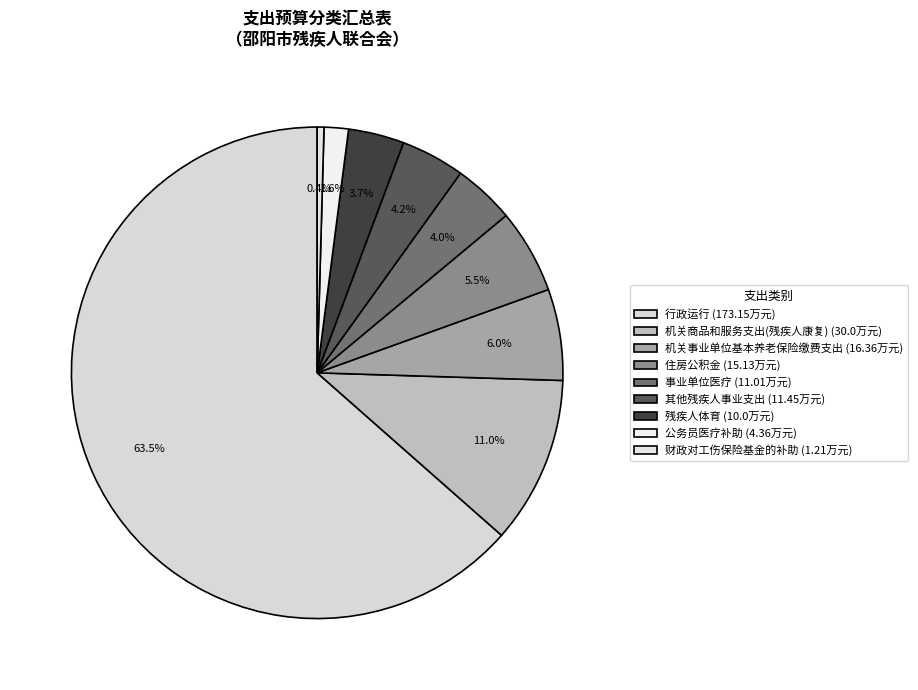

Count the number of slices in the pie.

9